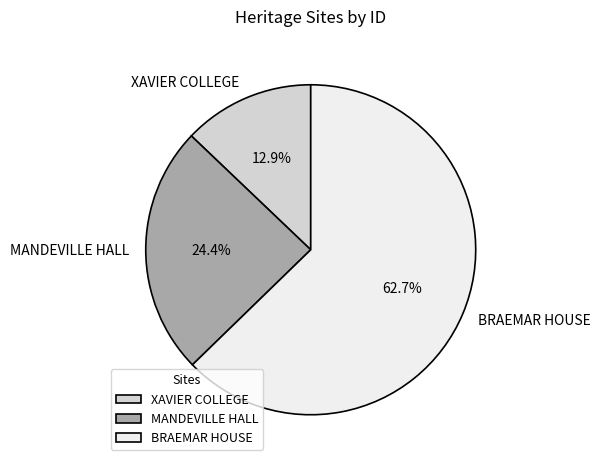

What is the majority slice?

BRAEMAR HOUSE